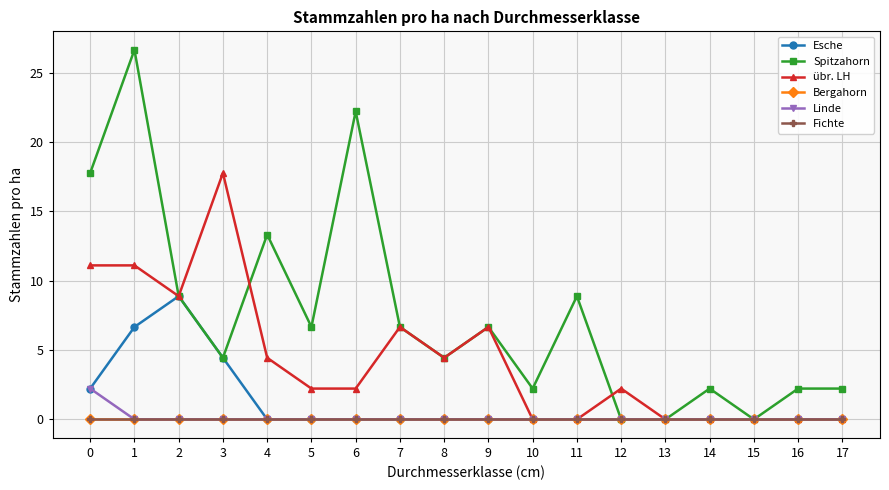

What is the value of the übr. LH point at the 4th from the left?

17.8